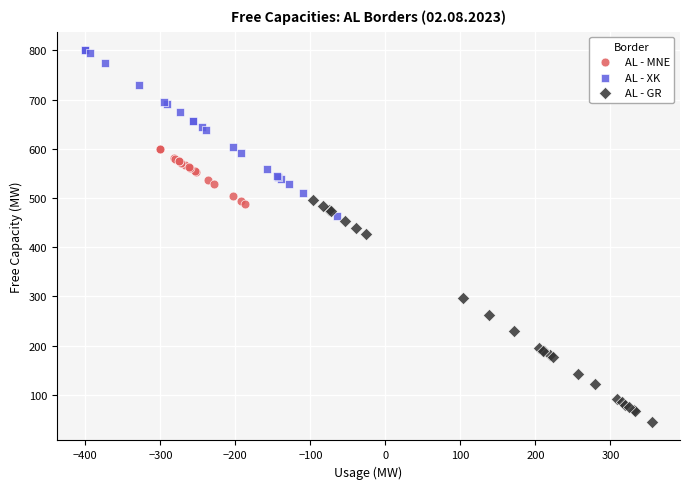

Which series has the widest spread of Y values?

AL - GR